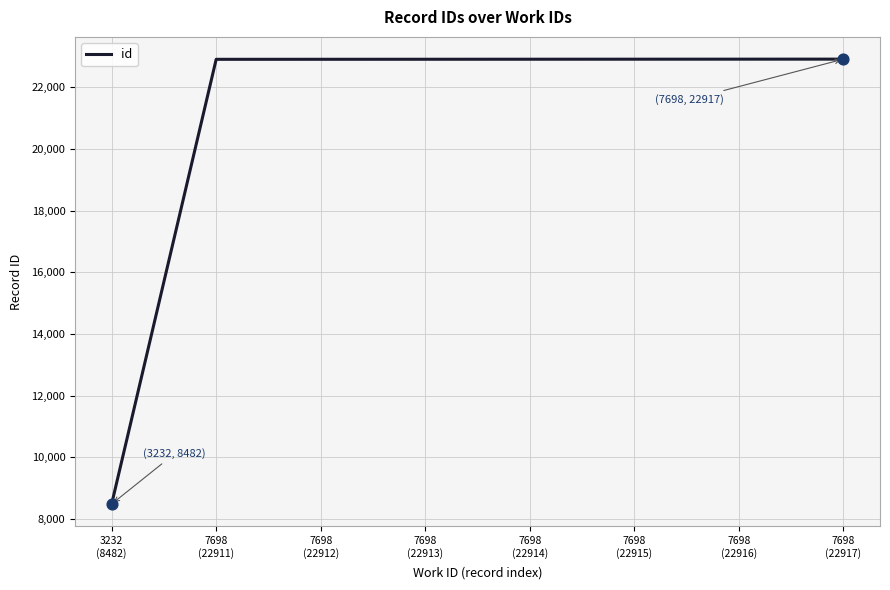

What is the change in value from 7698
(22913) to 7698
(22915)?

+2